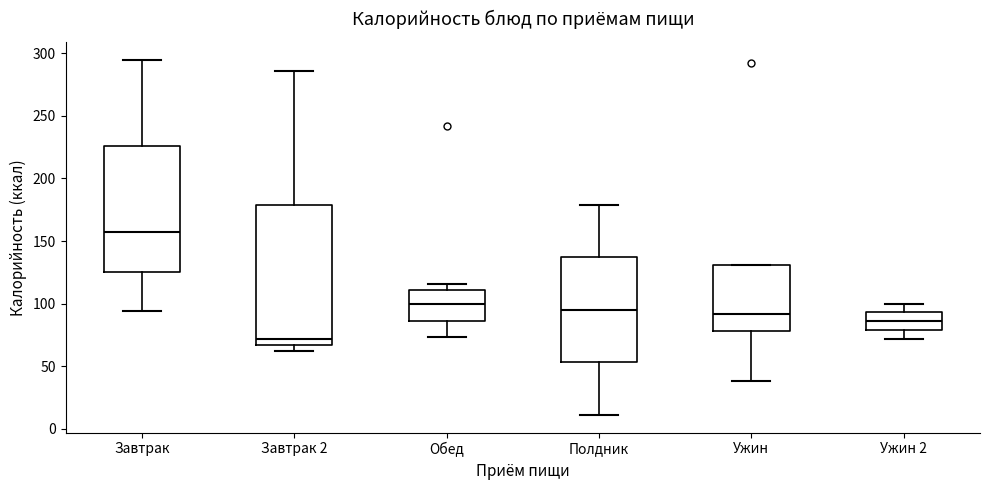

Reading left to right, transcribe this box plot: for each box, give where its median line is, the range the box spans, and where its two whiskers end, as read against the y-axis. The values are not printed on the chart, so give them approximately, as read against the axis.

Завтрак: median 155, box 125 to 225, whiskers 95 to 295
Завтрак 2: median 70, box 65 to 180, whiskers 60 to 285
Обед: median 100, box 85 to 110, whiskers 75 to 115
Полдник: median 95, box 55 to 135, whiskers 10 to 180
Ужин: median 90, box 80 to 130, whiskers 40 to 130
Ужин 2: median 85, box 80 to 95, whiskers 70 to 100